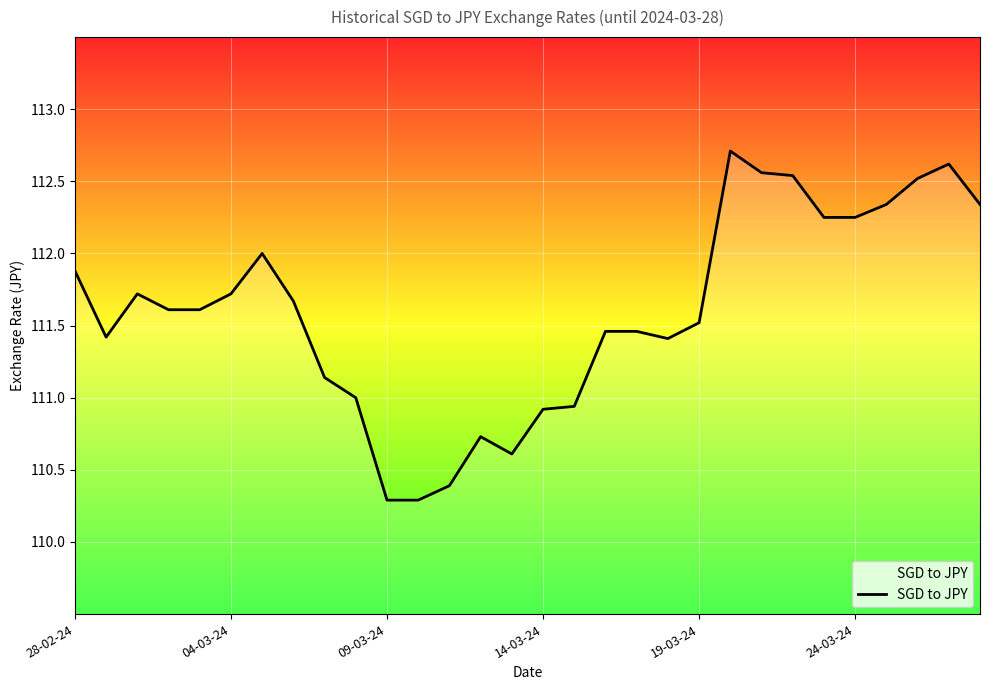

What is the minimum value shown in the chart?

110.3